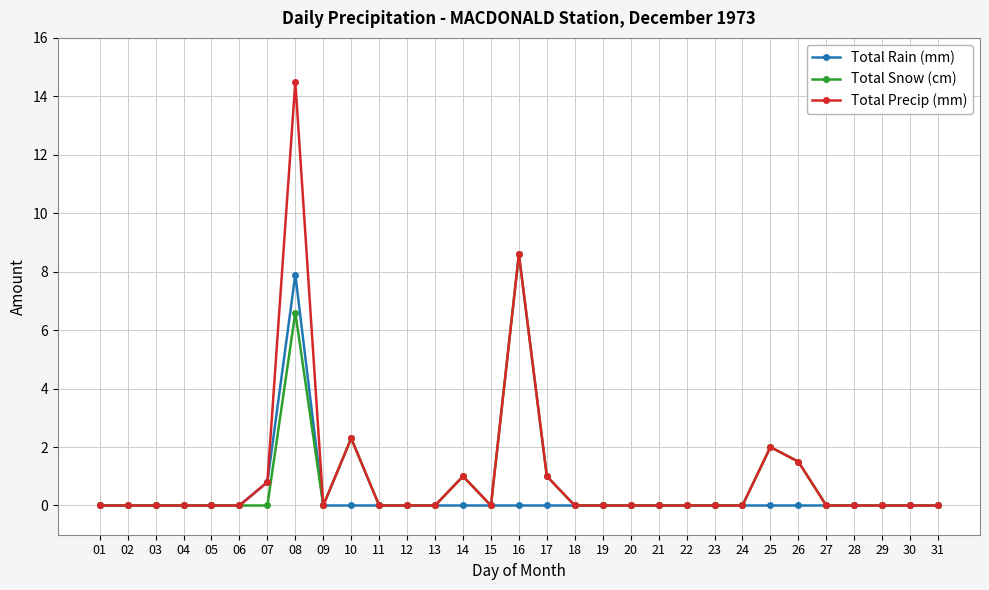

Is it true that Total Rain (mm) equals -3.5 at 12?

False